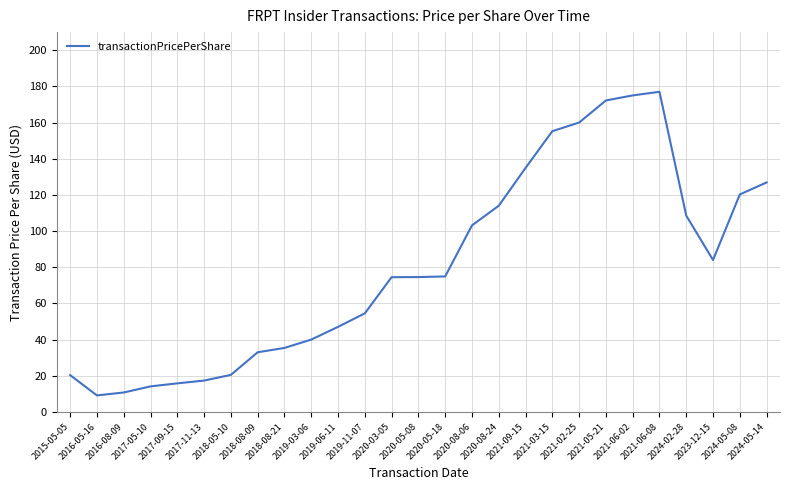

What is the minimum value shown in the chart?

9.1